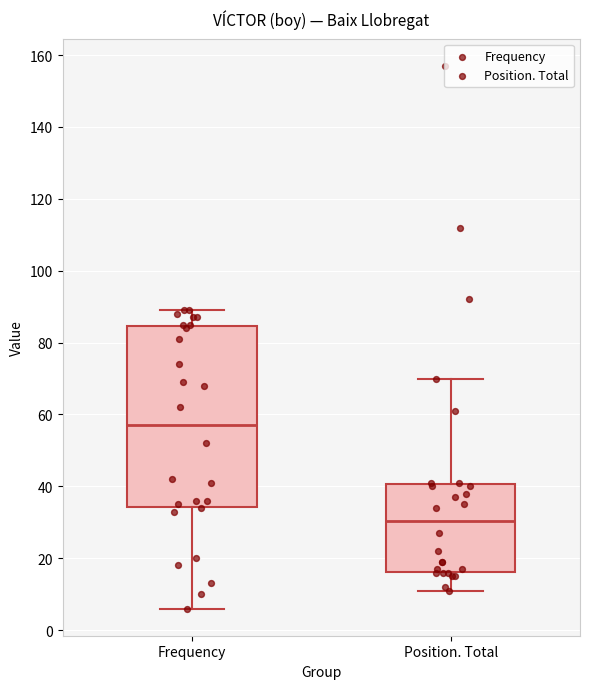

Where does the upper whisker of the box for Position. Total end on the y-axis? The values are not printed on the chart, so give them approximately, as read against the axis.

70